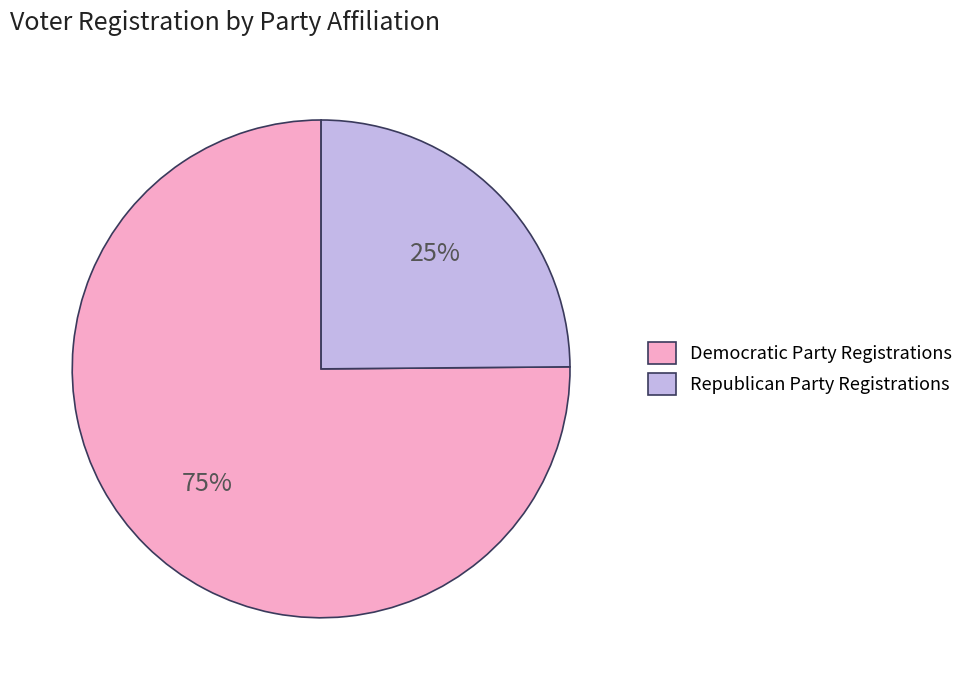

How many slices are in this pie chart?

2